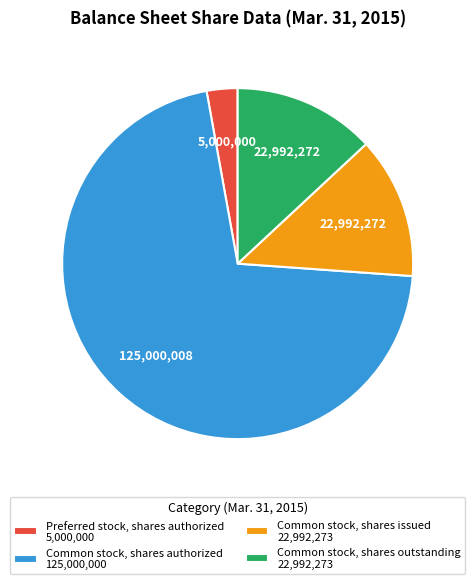

Is the sum of Preferred stock, shares authorized 5,000,000 and Common stock, shares issued 22,992,273 greater than half?

No